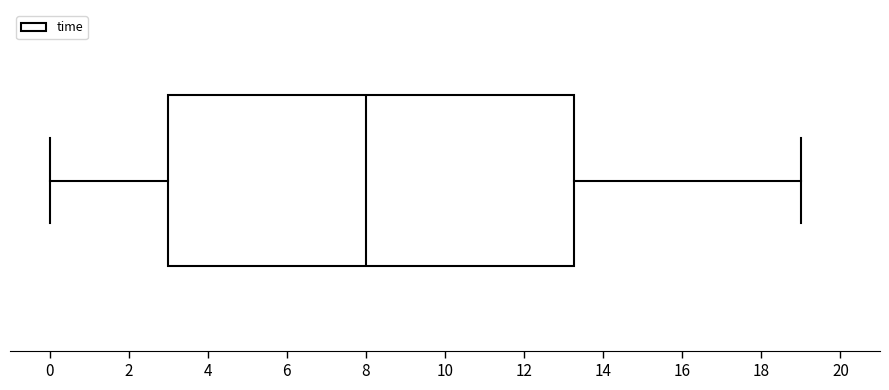

Where does the right whisker of the box end on the x-axis? The values are not printed on the chart, so give them approximately, as read against the axis.

19.0